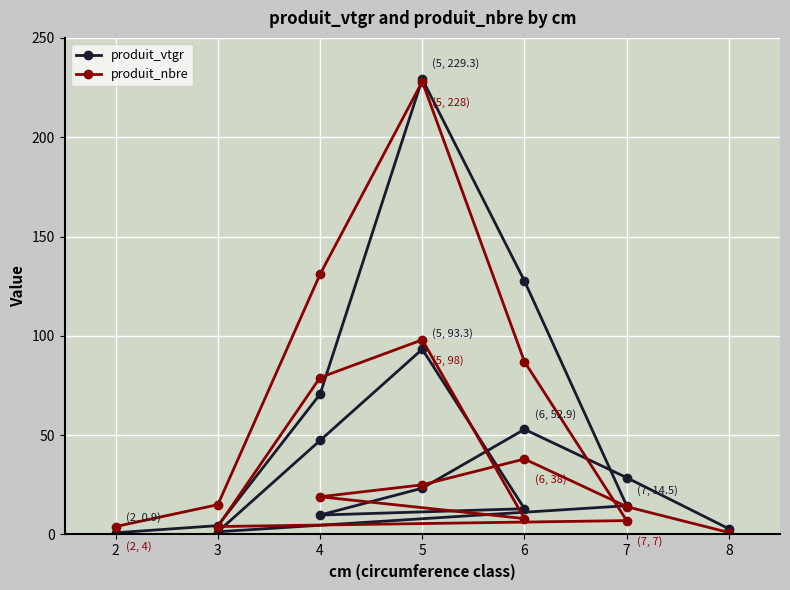

What is the value of the produit_nbre point at the 1st from the left?

4.0